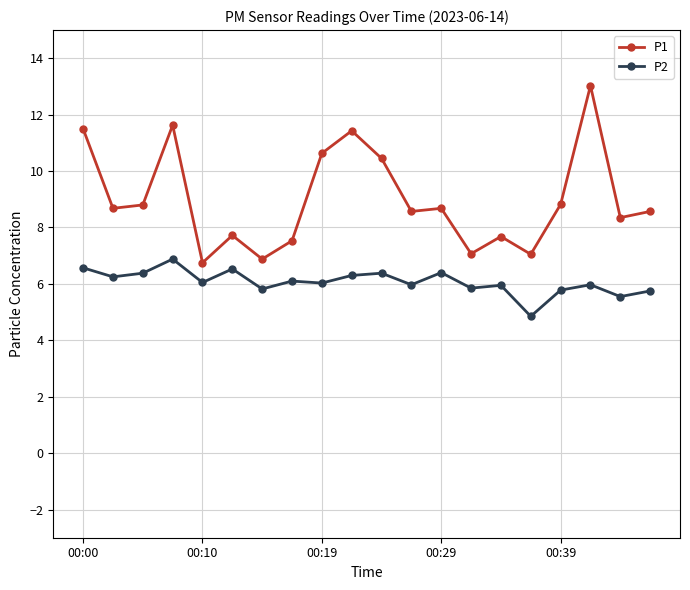

Which series has the largest range (max minus min)?

P1